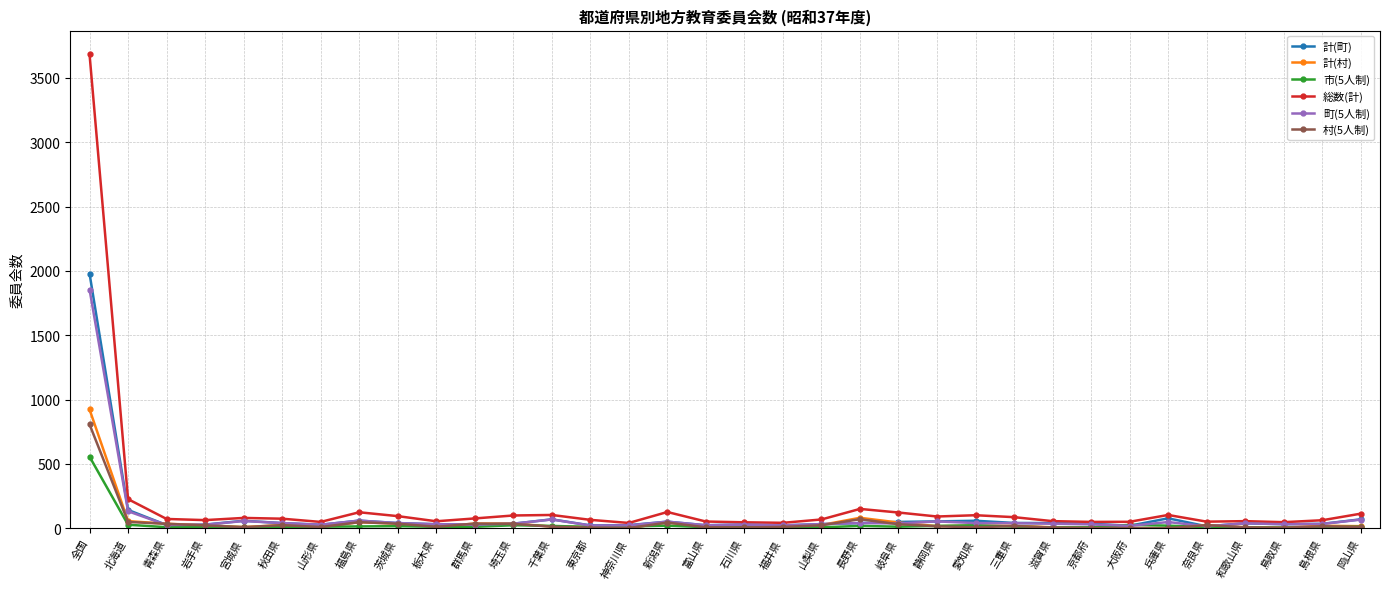

What is the label of the 14th point from the left?

東京都